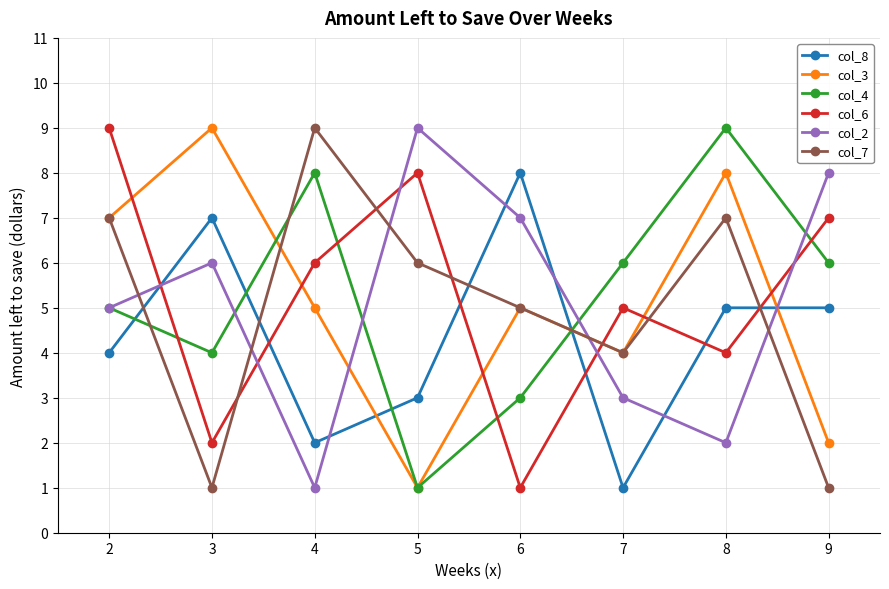

What is the average value of the col_8 series?

4